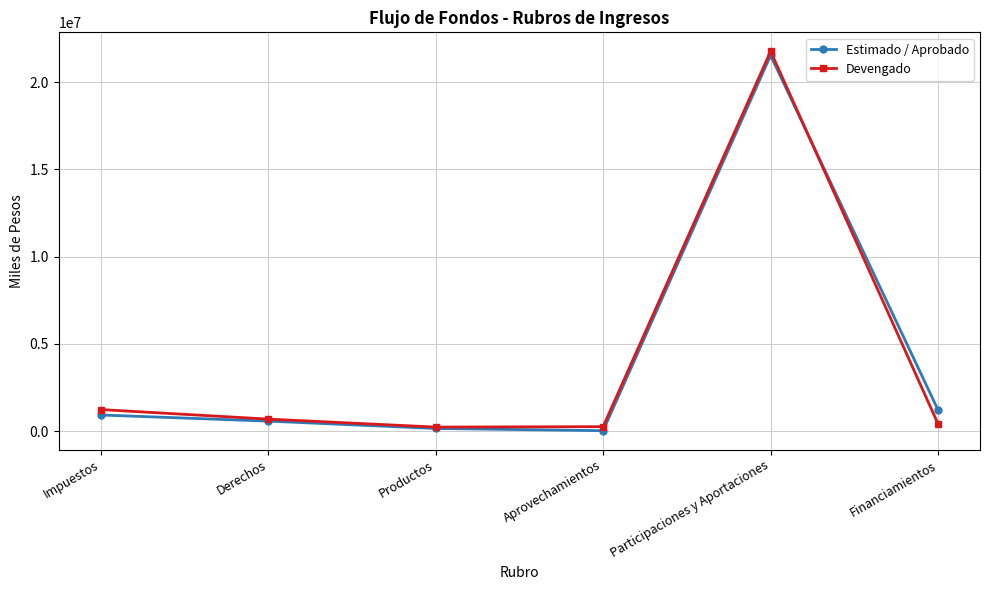

Which series has the widest spread of values?

Devengado